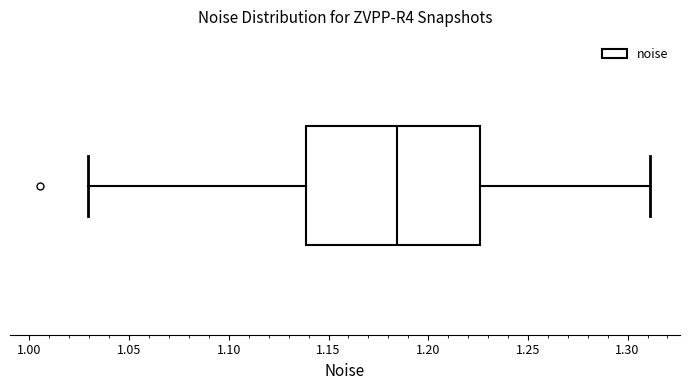

Where is the right edge of the box on the x-axis? The values are not printed on the chart, so give them approximately, as read against the axis.

1.225